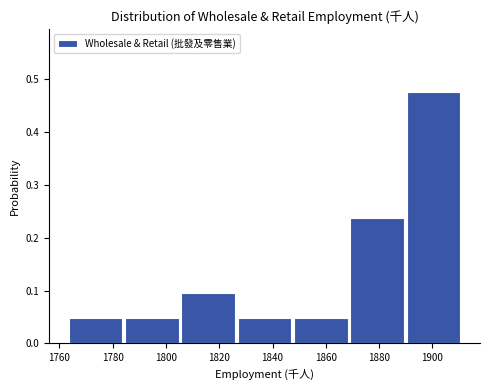

Over which range of the x-axis is the bar tallest?

1890 to 1912